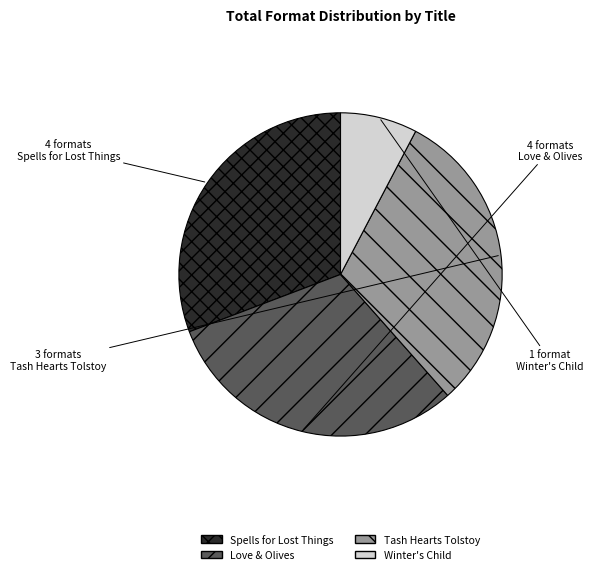

What is the ratio of the value at Tash Hearts Tolstoy to the value at Winter's Child?

4.0